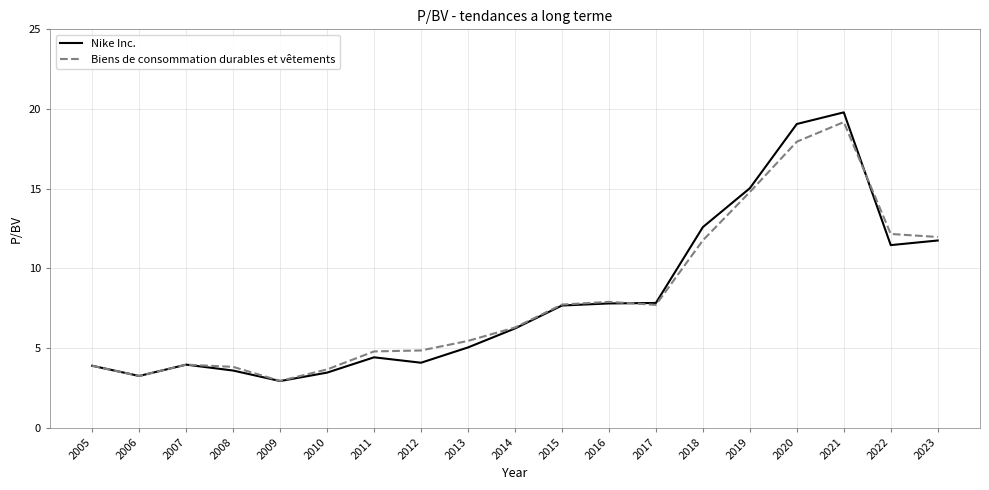

At which category is the sum across all series the highest?

2021